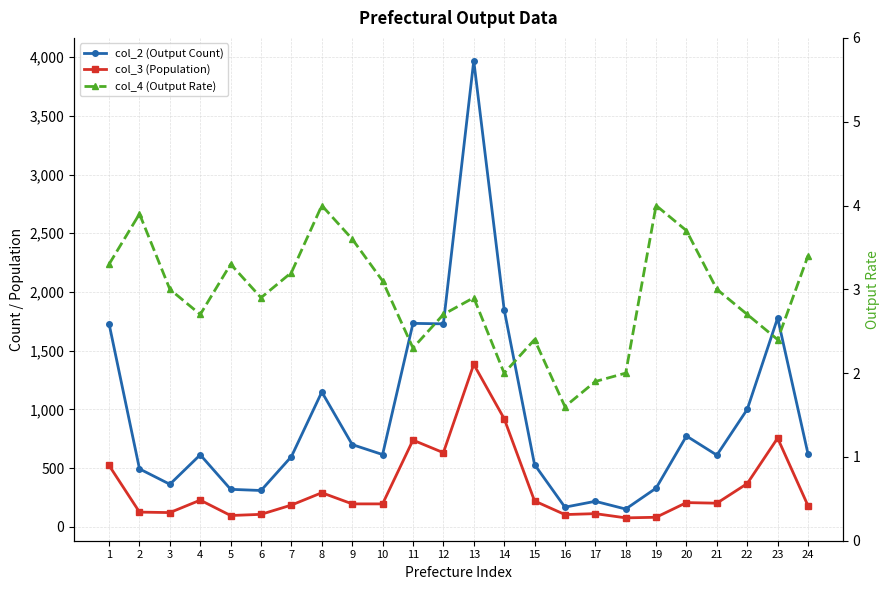

What are all the series names shown in the legend?

col_2 (Output Count), col_3 (Population), col_4 (Output Rate)